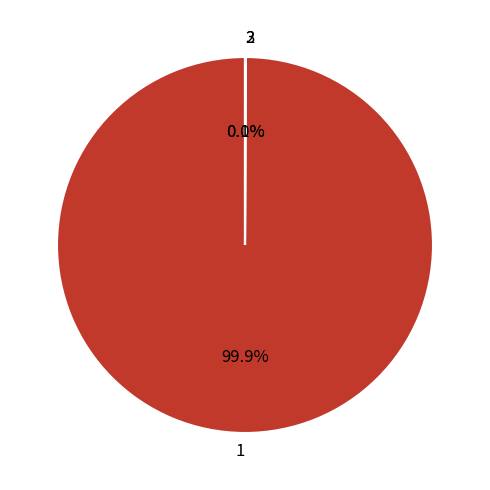

What is the majority slice?

1